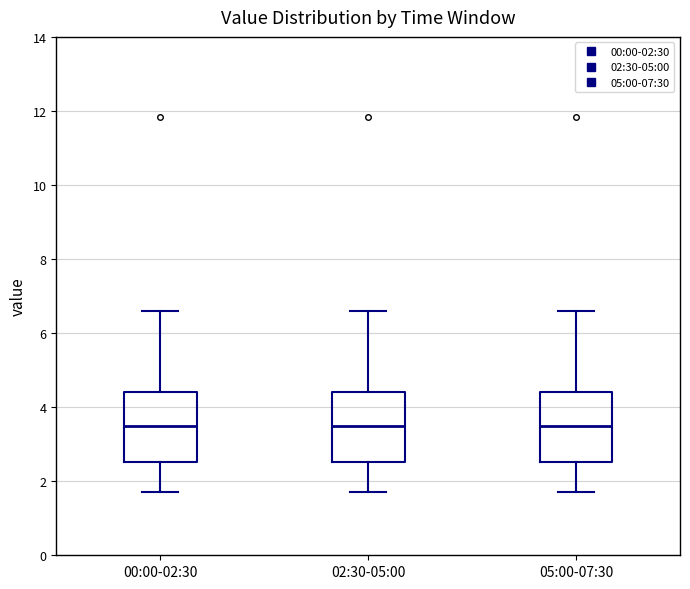

Reading left to right, read every box against the y-axis: the position of its median line, the range the box covers, and the ends of its whiskers. The values are not printed on the chart, so give them approximately, as read against the axis.

00:00-02:30: median 3.4, box 2.6 to 4.4, whiskers 1.8 to 6.6
02:30-05:00: median 3.4, box 2.6 to 4.4, whiskers 1.8 to 6.6
05:00-07:30: median 3.4, box 2.6 to 4.4, whiskers 1.8 to 6.6